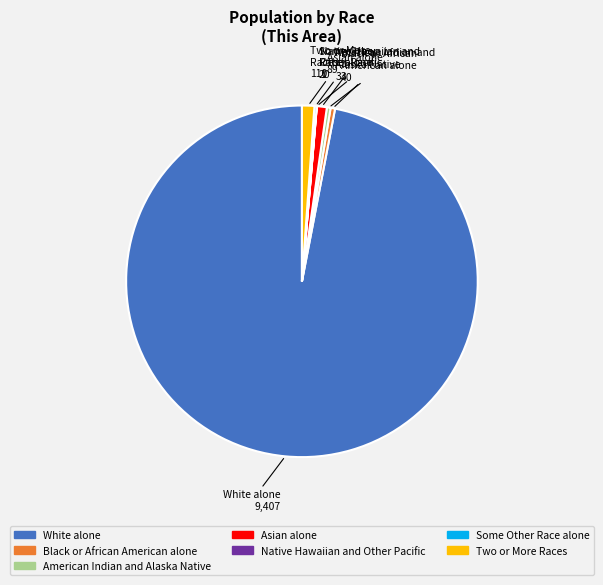

Which slice is the largest?

White alone